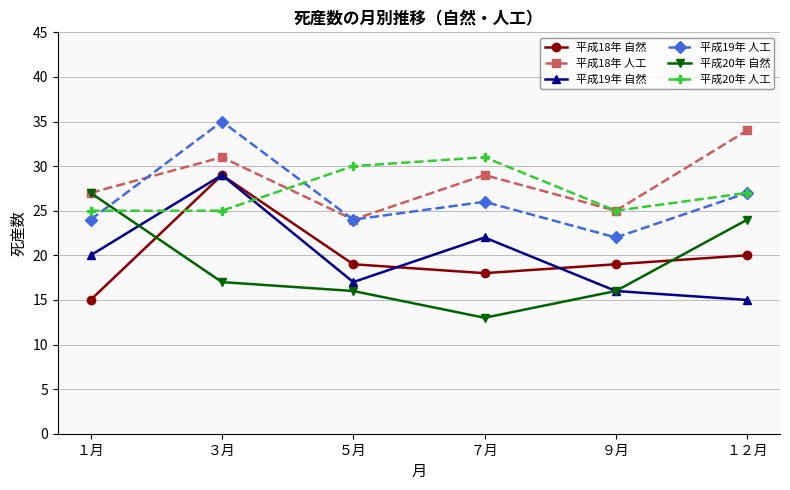

How many distinct data groups are displayed?

6